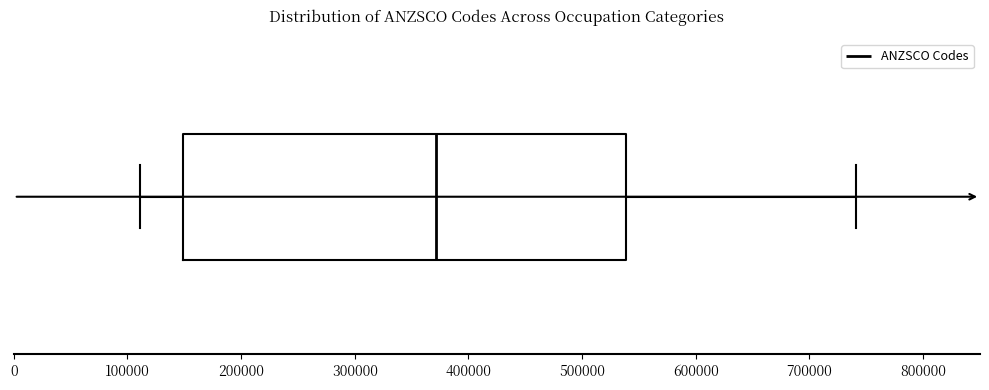

Transcribe this box plot: give where the median line is, the range the box spans, and where the two whiskers end, as read against the x-axis. The values are not printed on the chart, so give them approximately, as read against the axis.

median 370000, box 150000 to 540000, whiskers 110000 to 740000